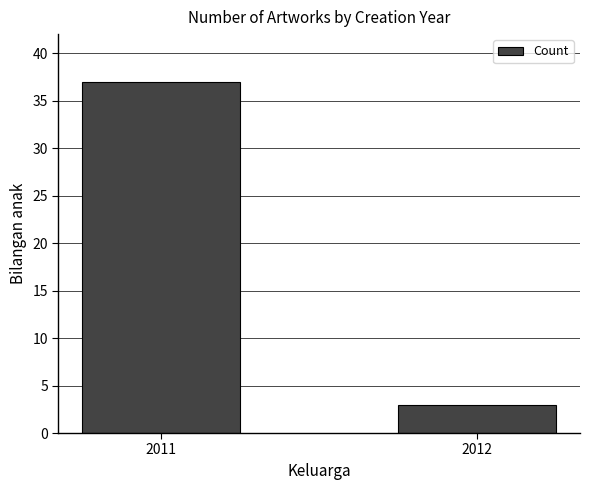

Rank the categories by value from highest to lowest.

2011, 2012